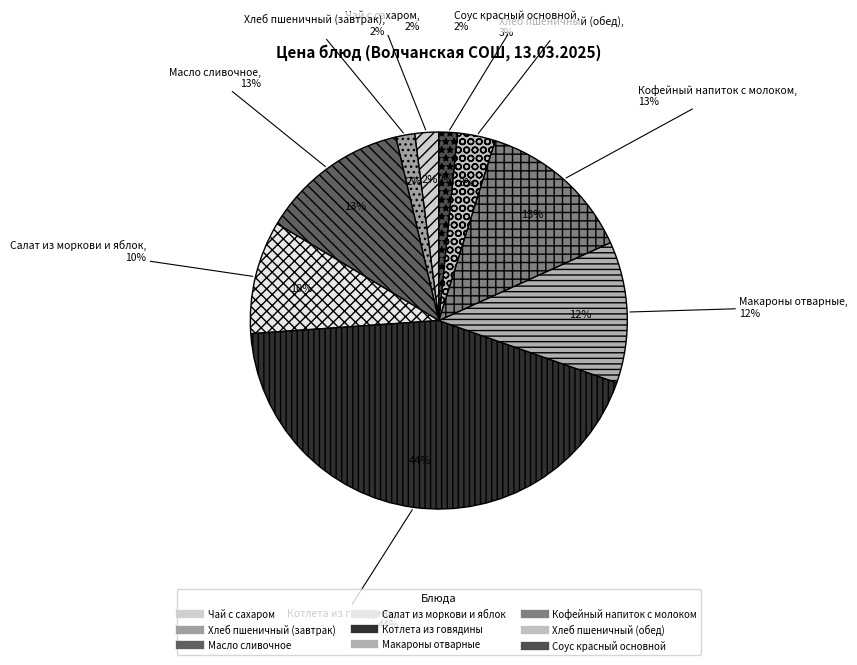

Is the sum of Хлеб пшеничный (обед) and Хлеб пшеничный (завтрак) greater than half?

No